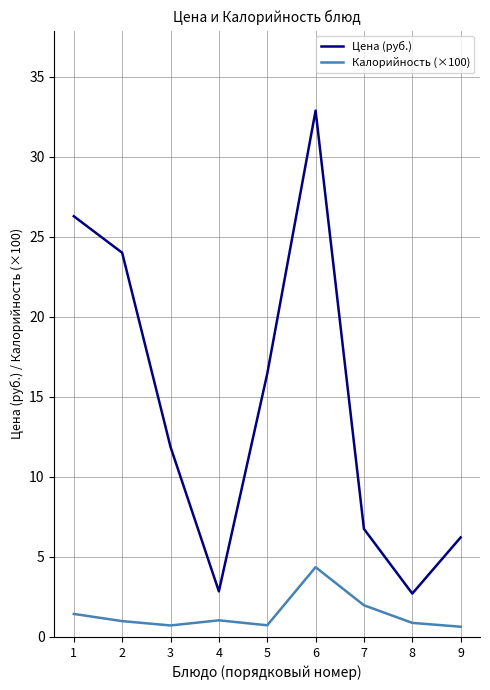

The Цена (руб.) series shows 7.1 at 3. True or false?

False